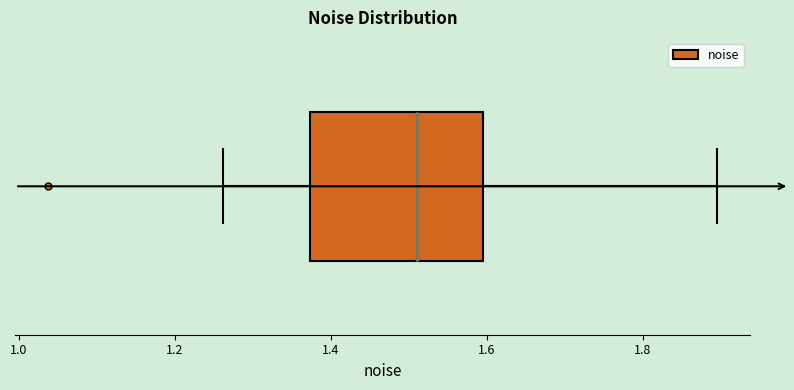

Where does the median line of the box sit on the x-axis? The values are not printed on the chart, so give them approximately, as read against the axis.

1.52